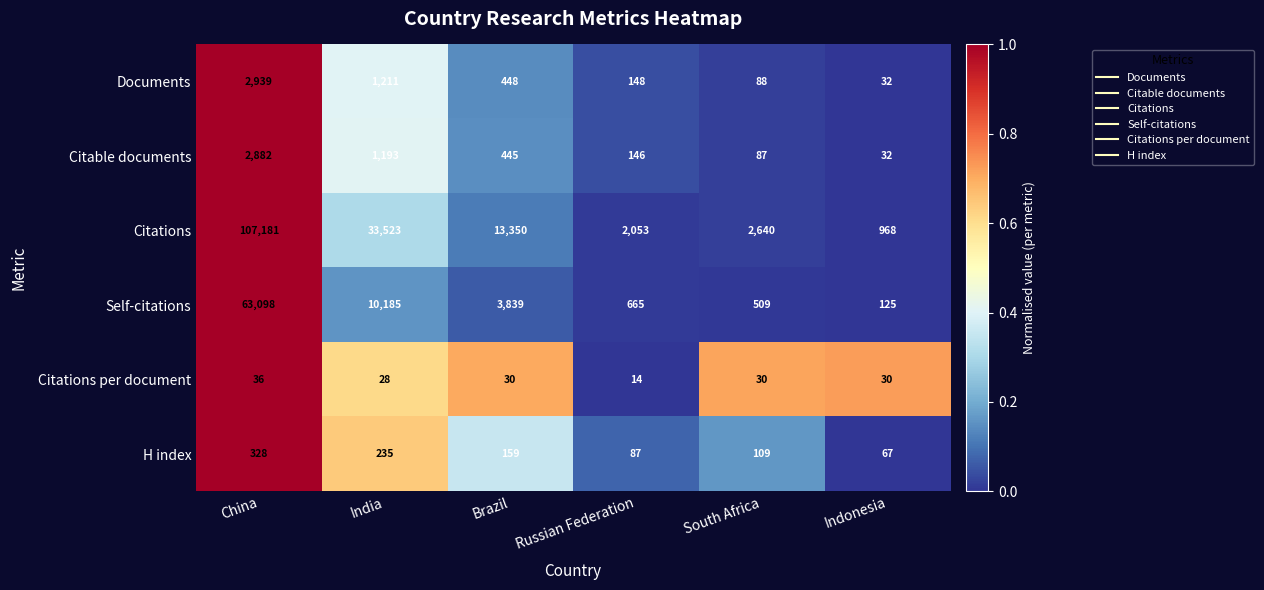

How many series are shown in this chart?

6